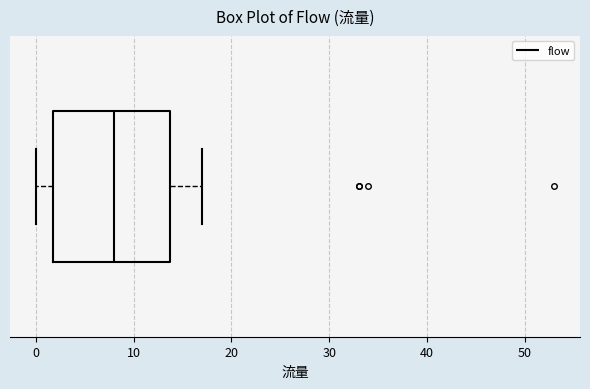

Read this box plot against the x-axis: the position of the median line, the range covered by the box, and the ends of both whiskers. The values are not printed on the chart, so give them approximately, as read against the axis.

median 8, box 2 to 14, whiskers 0 to 17